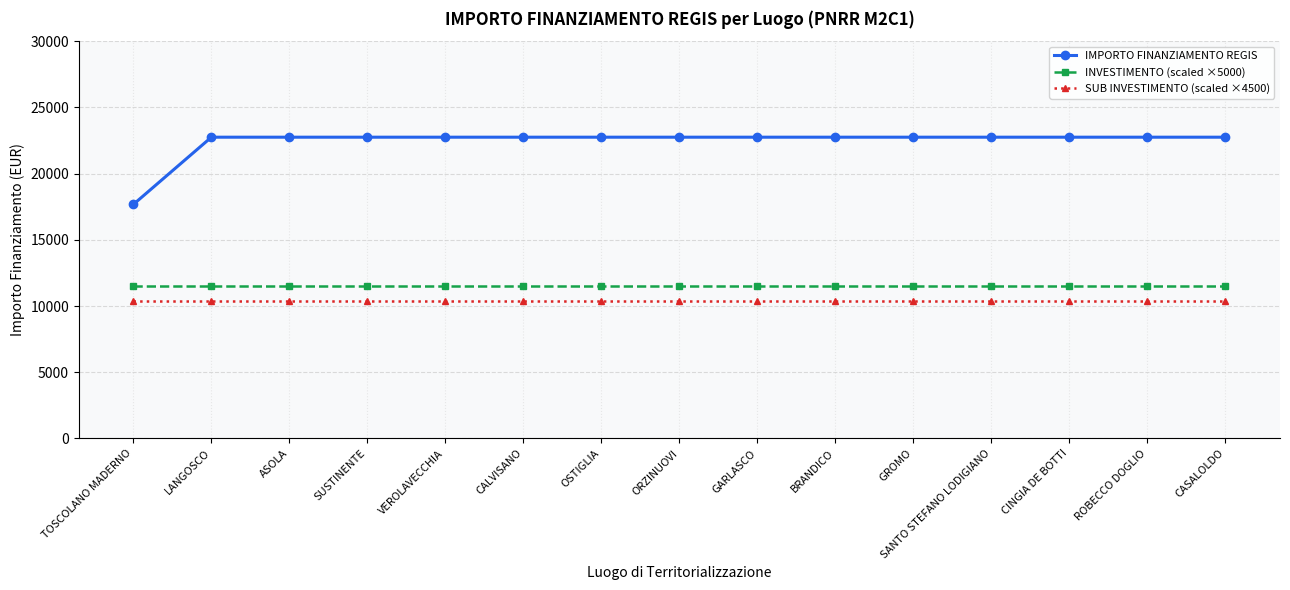

How many data points in IMPORTO FINANZIAMENTO REGIS are less than 22750?

1